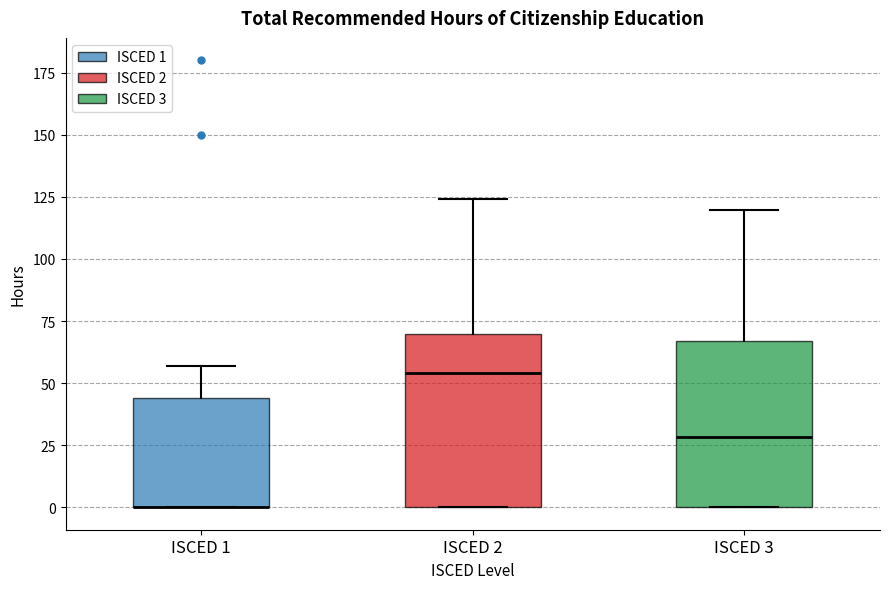

Reading left to right, transcribe this box plot: for each box, give where its median line is, the range the box spans, and where its two whiskers end, as read against the y-axis. The values are not printed on the chart, so give them approximately, as read against the axis.

ISCED 1: median 0 (drawn on the box's lower edge), box 0 to 45, whiskers 0 to 55
ISCED 2: median 55, box 0 to 70, whiskers 0 to 125
ISCED 3: median 30, box 0 to 65, whiskers 0 to 120